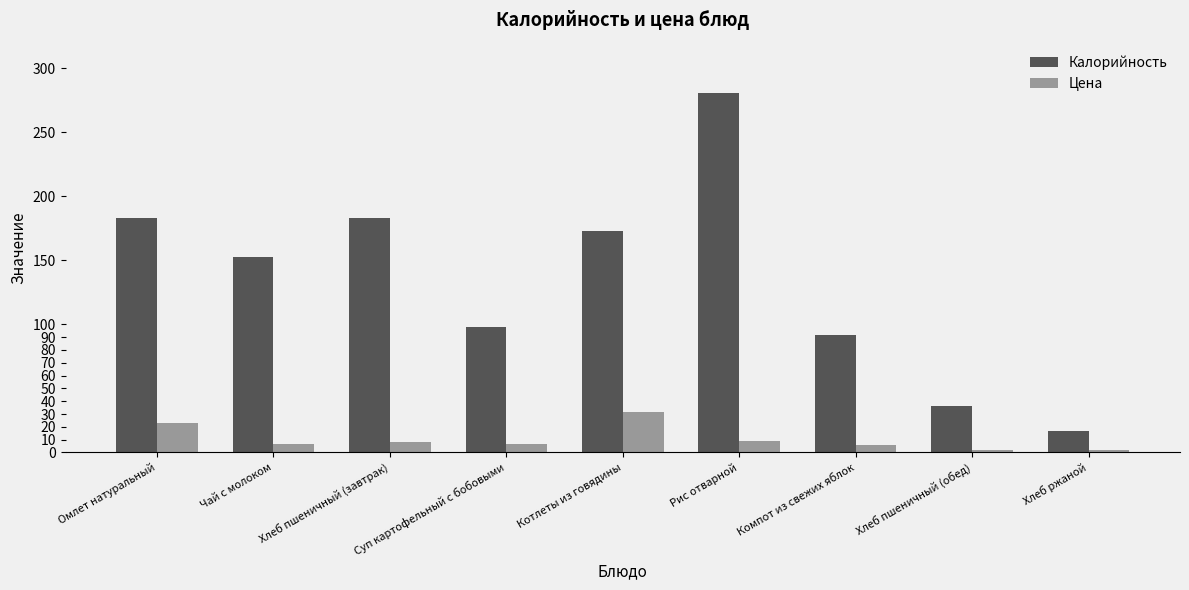

What is the label of the 6th bar from the right?

Суп картофельный с бобовыми